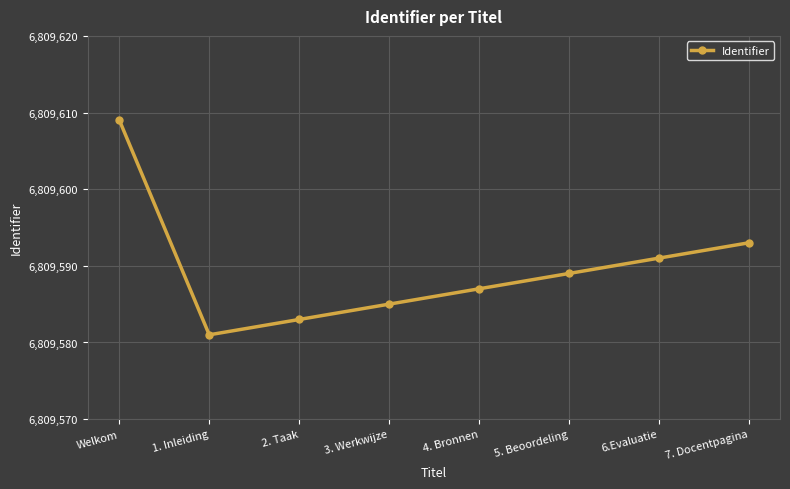

Reading left to right, transcribe all the data shown in this chart.

Welkom=6809609	1. Inleiding=6809581	2. Taak=6809583	3. Werkwijze=6809585	4. Bronnen=6809587	5. Beoordeling=6809589	6.Evaluatie=6809591	7. Docentpagina=6809593